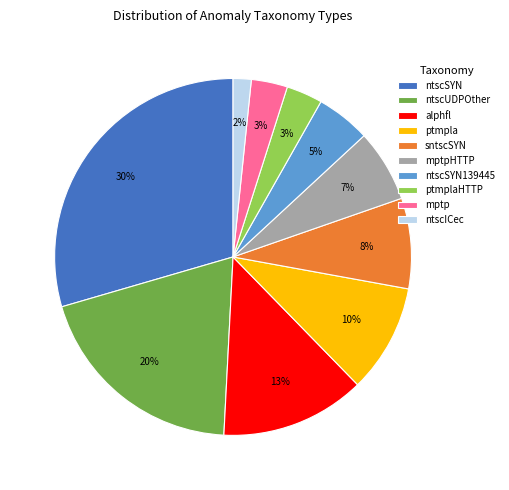

Which has a higher value, sntscSYN or ntscSYN139445?

sntscSYN